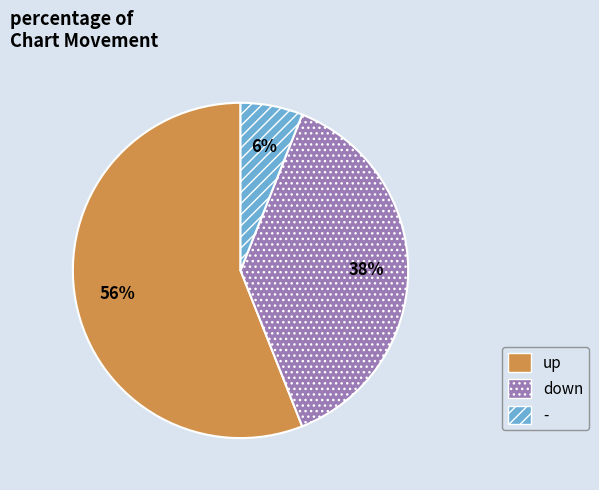

Is there a majority slice in this chart?

Yes